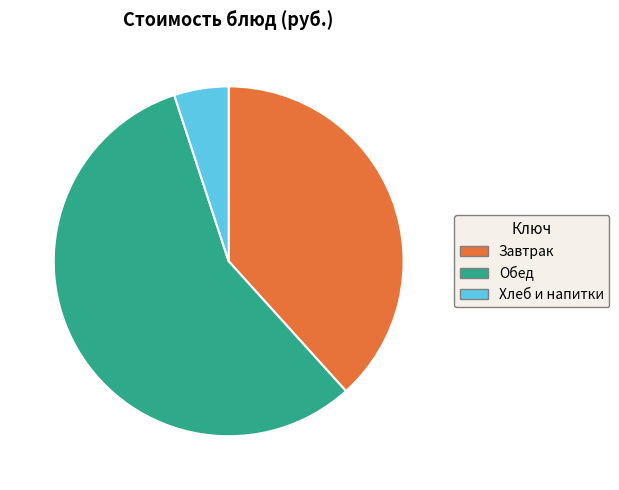

True or false: Хлеб и напитки accounts for 5% of the total.

True